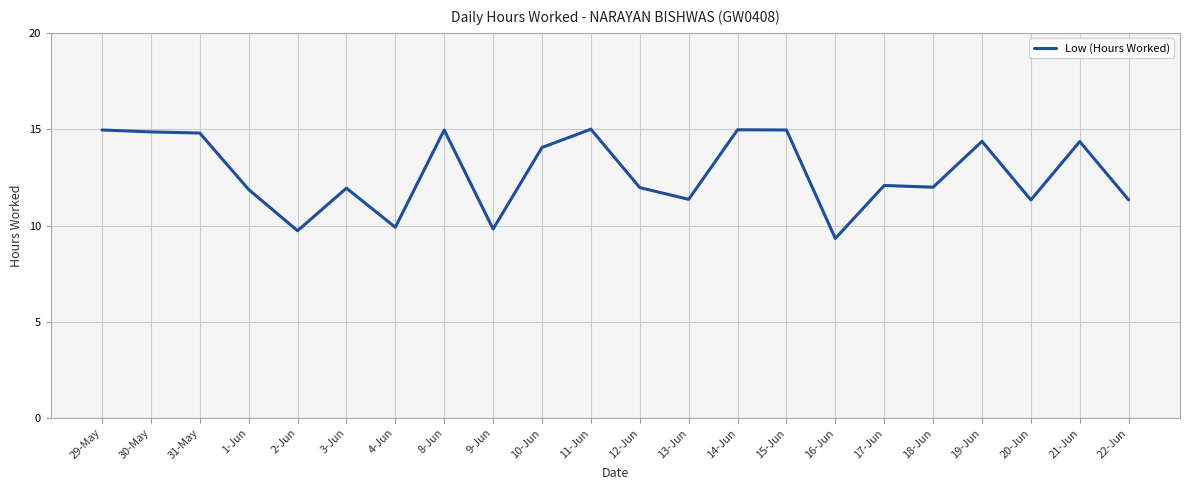

True or false: the data has more than 0 interior local peaks.

True